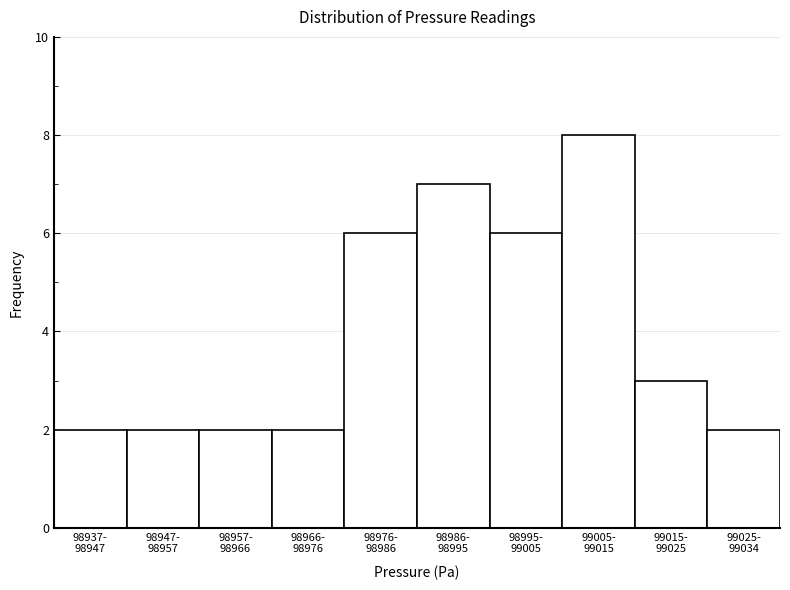

Reading left to right, what are all the values shown in this chart?

2	2	2	2	6	7	6	8	3	2